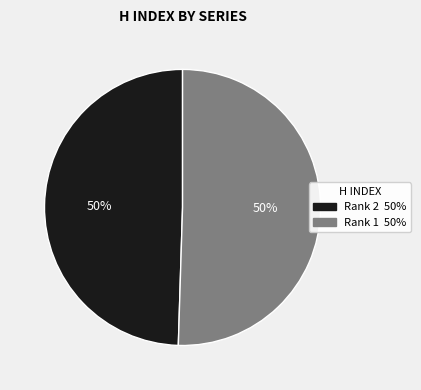

How many slices are in this pie chart?

2